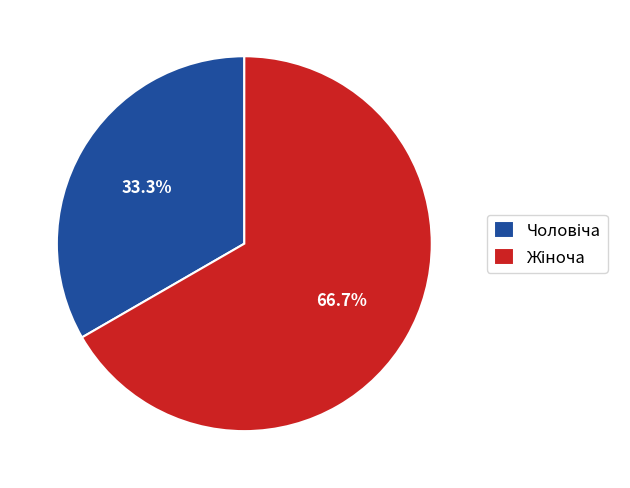

Is there any slice that represents more than half of the pie?

Yes